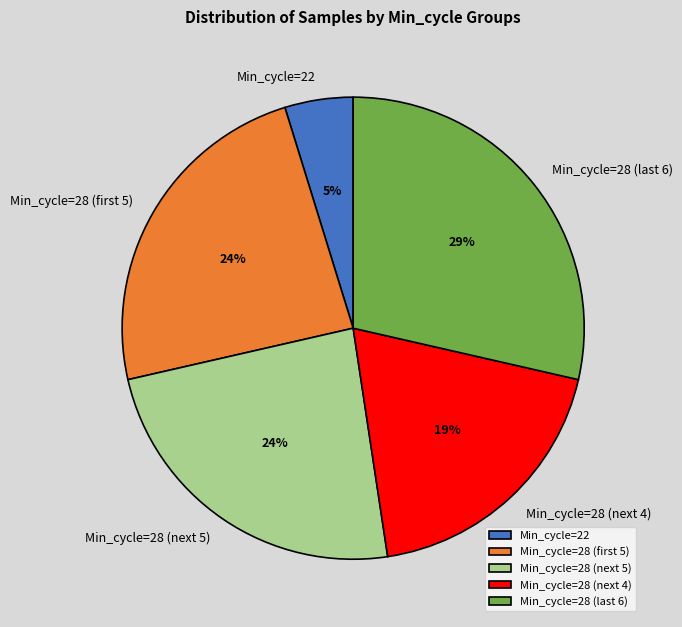

Count the number of slices in the pie.

5